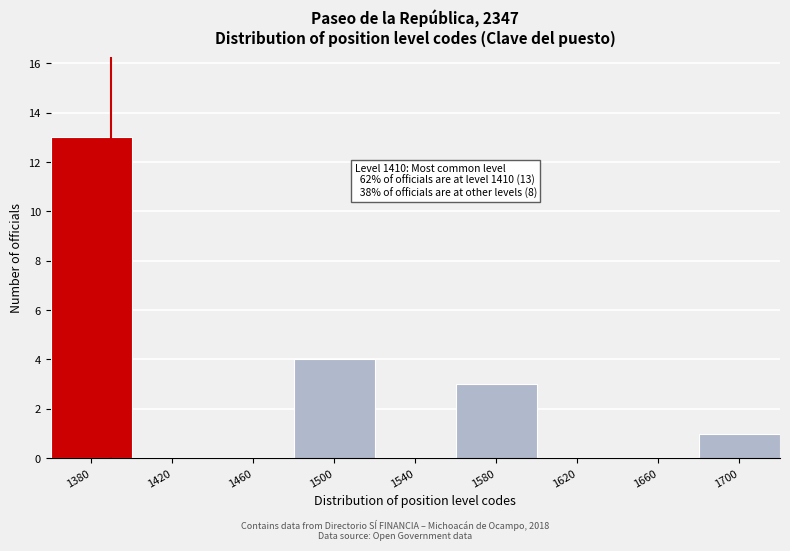

Reading right to left, list all the values displayed in this chart.

1700=1	1660=0	1620=0	1580=3	1540=0	1500=4	1460=0	1420=0	1380=13